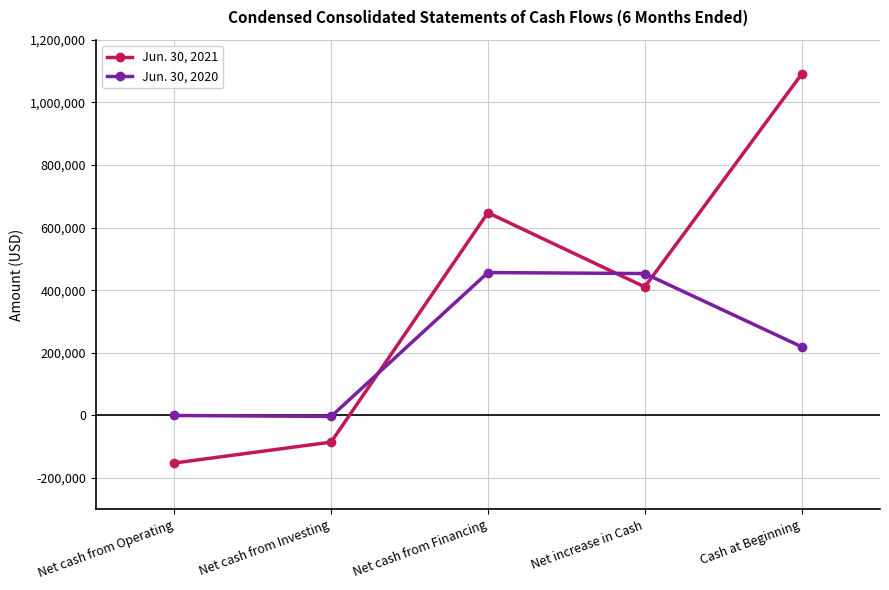

What is the difference between the maximum and second lowest values in the Jun. 30, 2021 series?

1175127